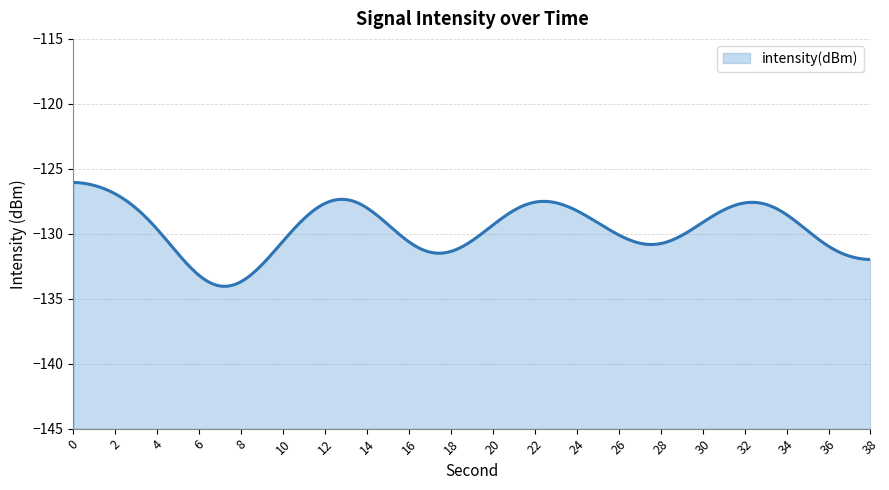

What is the difference between the maximum and minimum values?

8.0